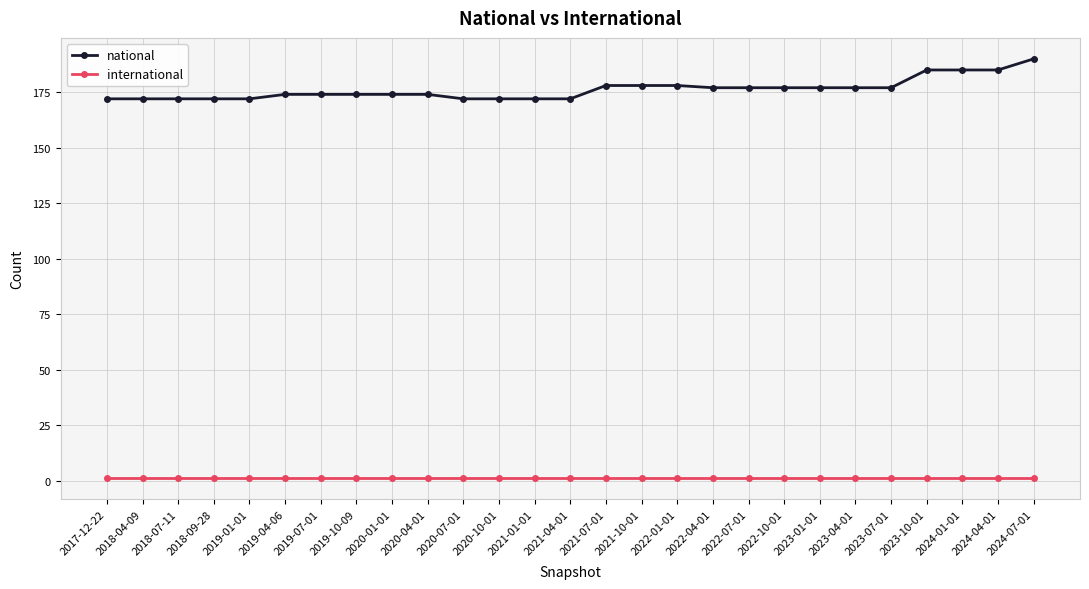

The national series shows 174 at 2019-10-09. True or false?

True